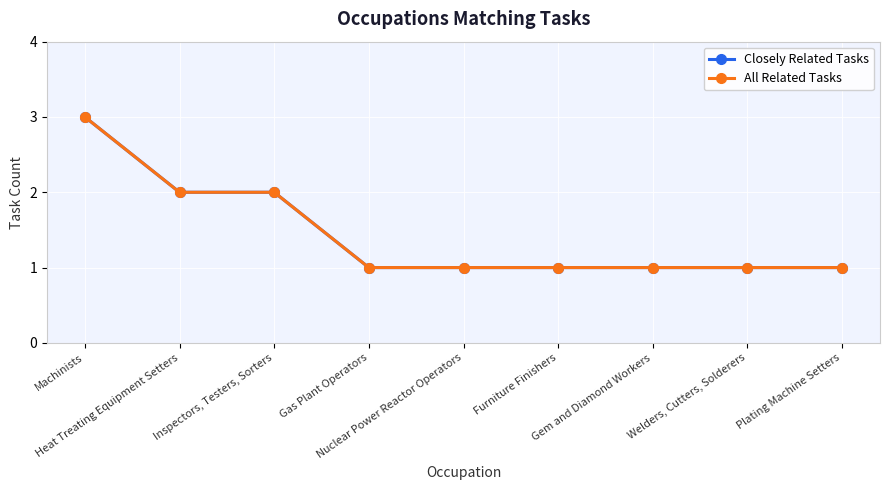

Is it true that All Related Tasks equals 1 at Furniture Finishers?

True